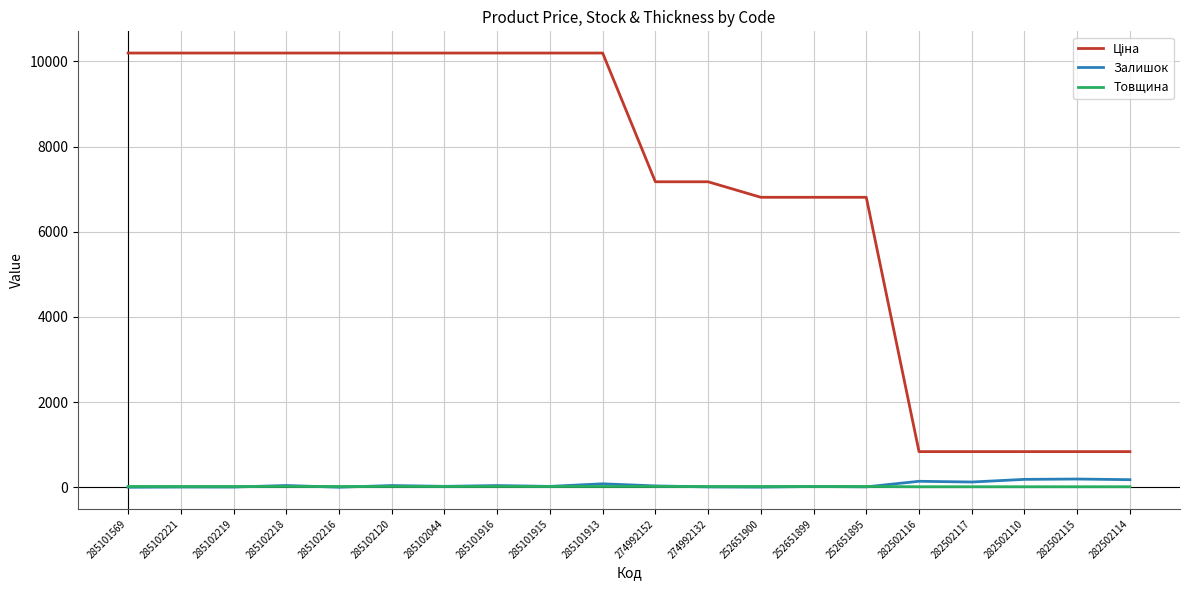

What position from the right is 285102221?

19